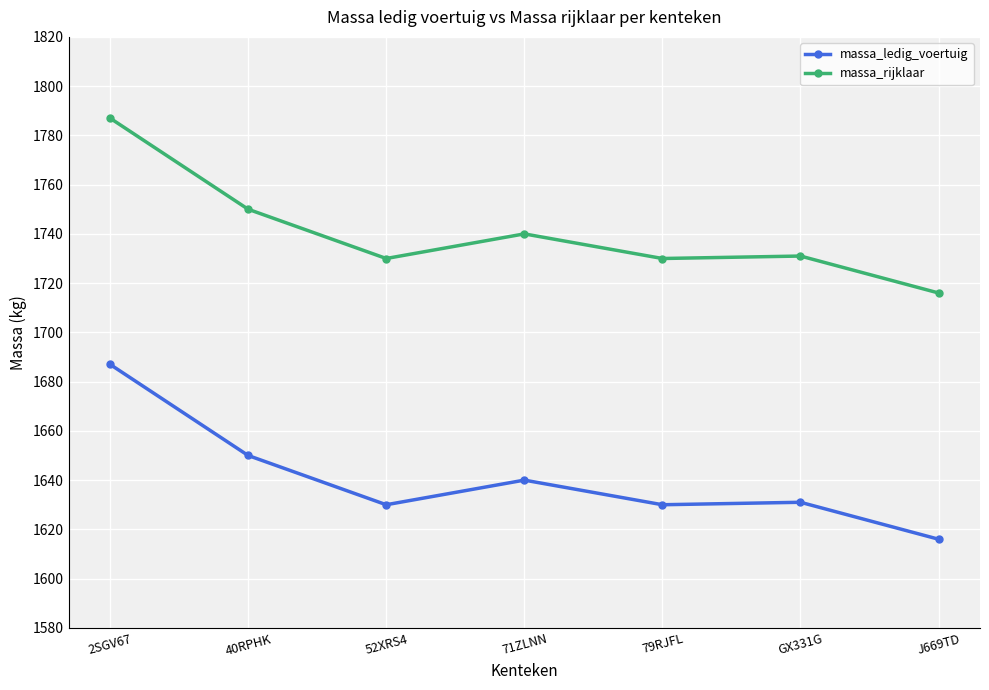

The massa_ledig_voertuig series shows 1687 at 2SGV67. True or false?

True